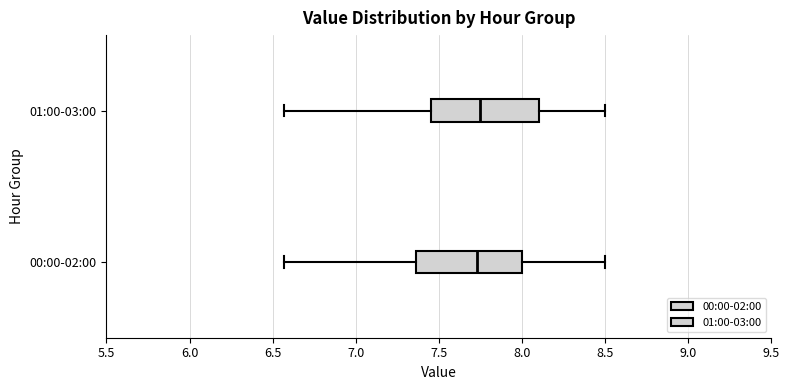

Reading bottom to top, transcribe this box plot: for each box, give where its median line is, the range the box spans, and where its two whiskers end, as read against the x-axis. The values are not printed on the chart, so give them approximately, as read against the axis.

00:00-02:00: median 7.75, box 7.35 to 8.00, whiskers 6.55 to 8.50
01:00-03:00: median 7.75, box 7.45 to 8.10, whiskers 6.55 to 8.50